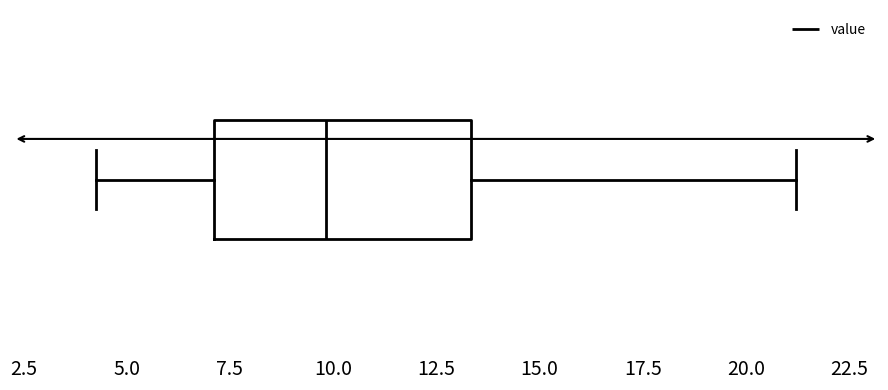

Transcribe this box plot: give where the median line is, the range the box spans, and where the two whiskers end, as read against the x-axis. The values are not printed on the chart, so give them approximately, as read against the axis.

median 10.0, box 7.0 to 13.5, whiskers 4.5 to 21.0